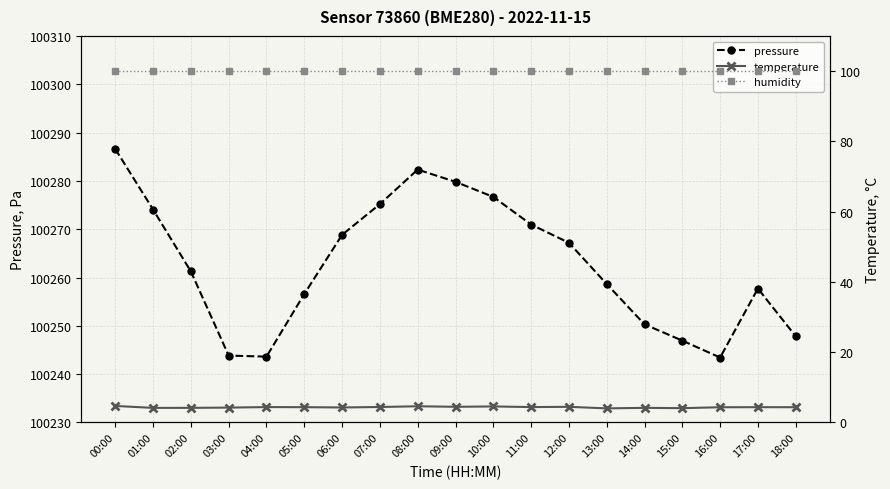

At how many categories does at least one series exceed 19551?

19